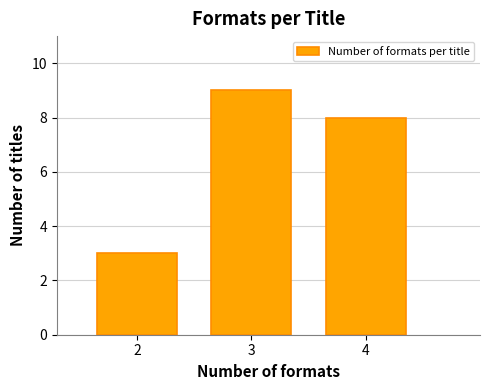

What is the height of the bar covering 1.5 to 2.5 on the x-axis? The values are not printed on the chart, so give them approximately, as read against the axis.

3